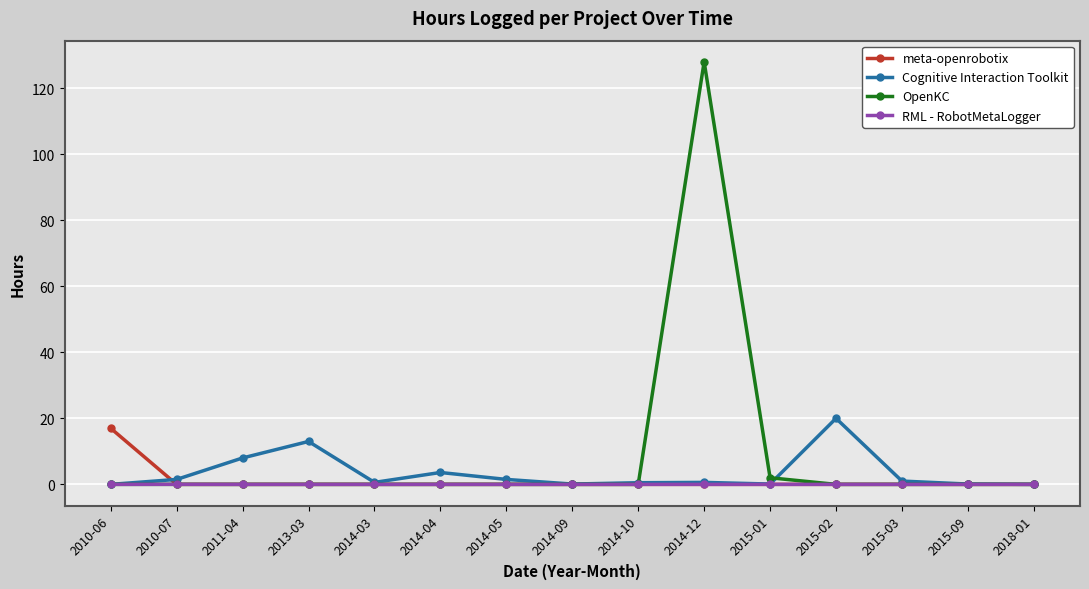

Which series has the widest spread of values?

OpenKC